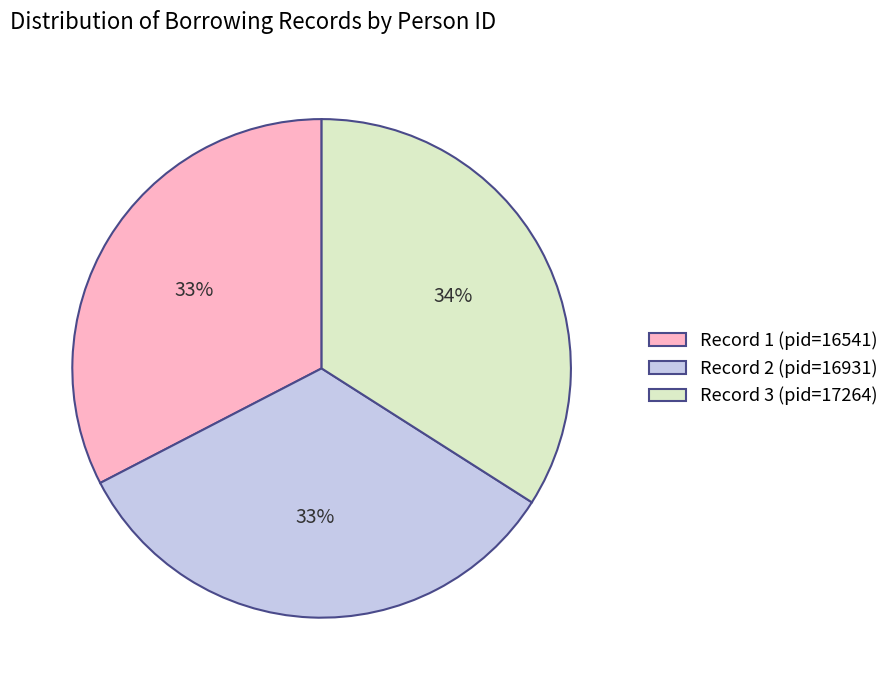

The Record 2 (pid=16931) slice represents 25% of the pie. True or false?

False